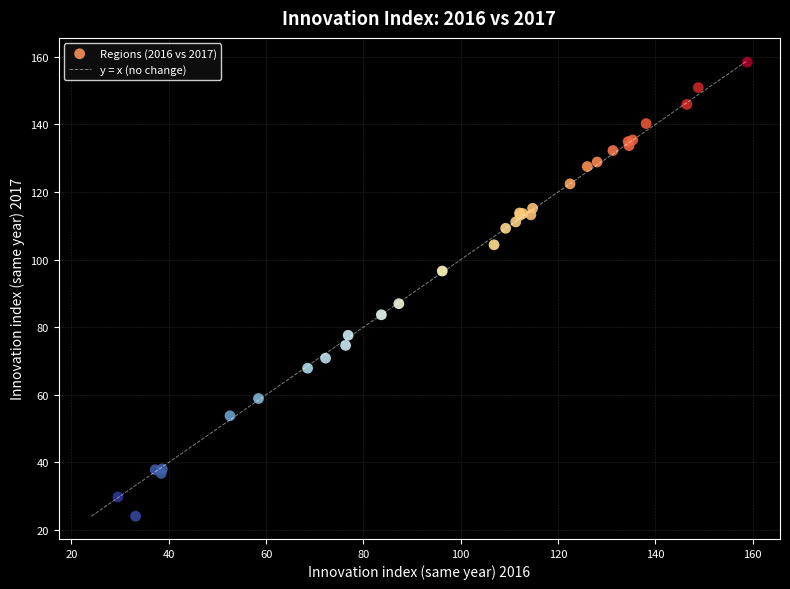

What Y value in the scatter plot is closest to 91?

87.0